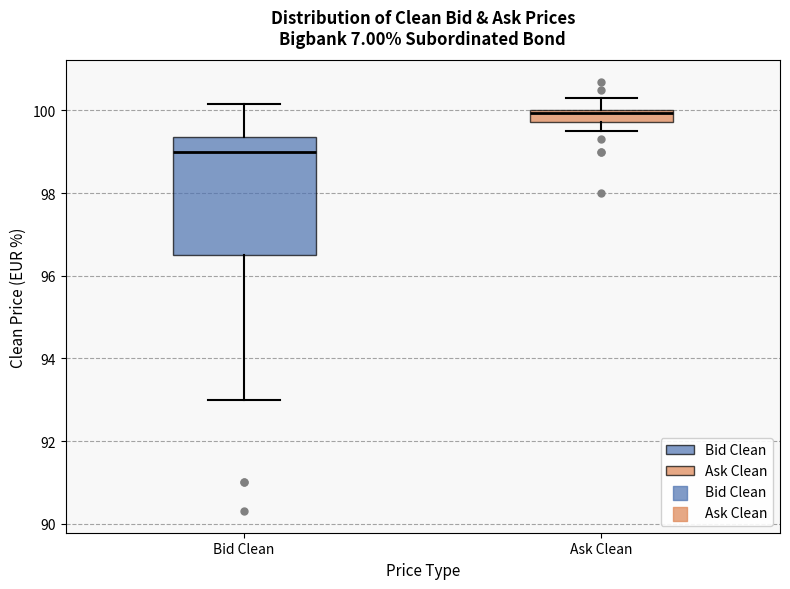

Which box is the tallest, from its lower edge to its upper edge?

Bid Clean